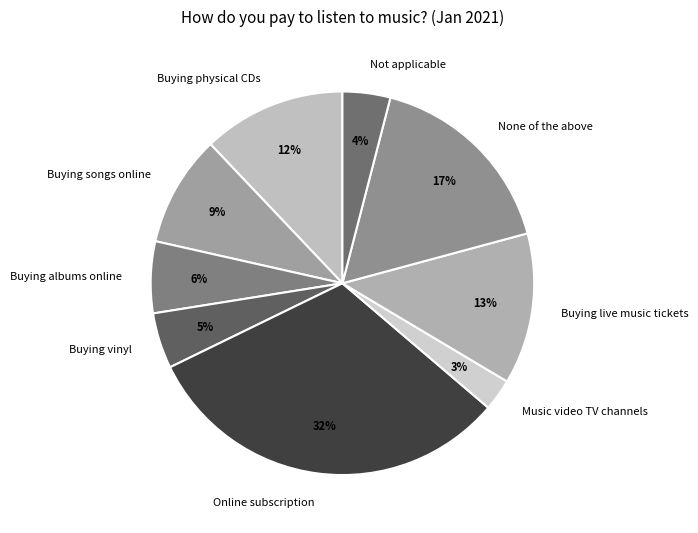

What is the largest slice in the pie chart?

Online subscription